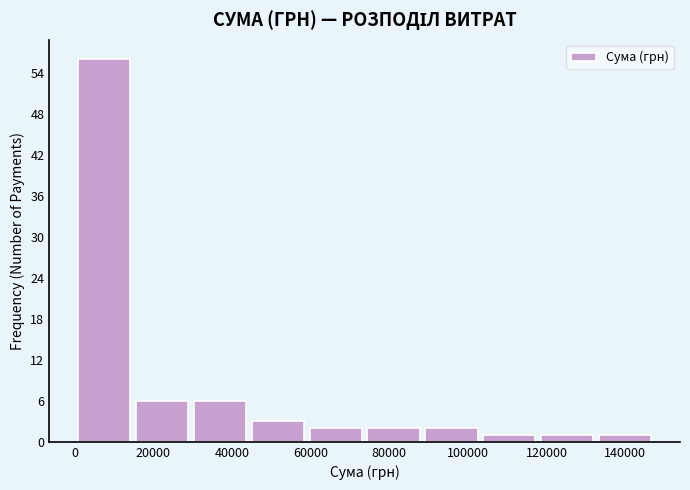

Reading left to right, list every bar in this chart as the range it spans on the x-axis followed by its height. Neither the bar edges nor the heights are printed on the chart, so give them approximately, as read against the axes.

0 to 14000: 56
14000 to 30000: 6
30000 to 44000: 6
44000 to 58000: 3
58000 to 74000: 2
74000 to 88000: 2
88000 to 104000: 2
104000 to 118000: 1
118000 to 132000: 1
132000 to 148000: 1